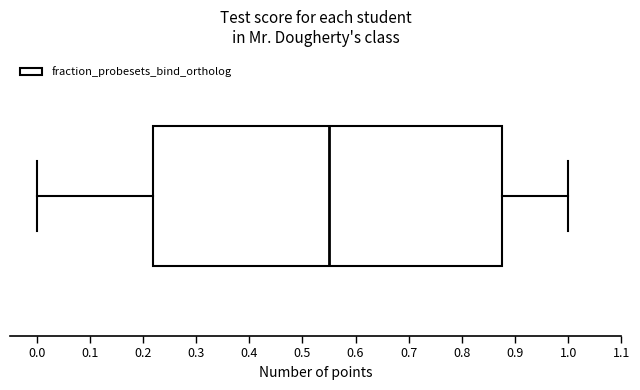

Read this box plot against the x-axis: the position of the median line, the range covered by the box, and the ends of both whiskers. The values are not printed on the chart, so give them approximately, as read against the axis.

median 0.55, box 0.22 to 0.88, whiskers 0.00 to 1.00